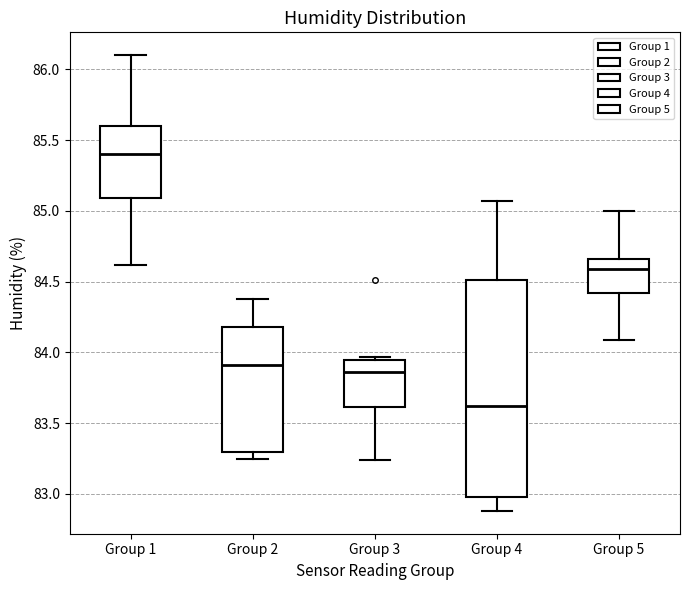

Which box has the lowest median line?

Group 4